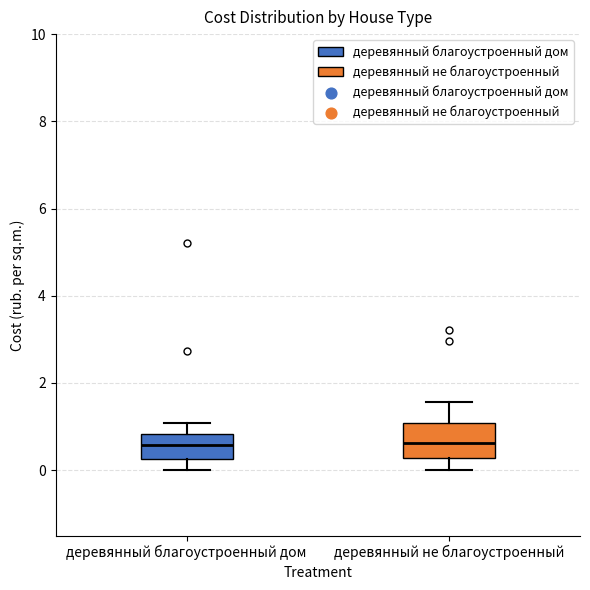

Reading left to right, transcribe this box plot: for each box, give where its median line is, the range the box spans, and where its two whiskers end, as read against the y-axis. The values are not printed on the chart, so give them approximately, as read against the axis.

деревянный благоустроенный дом: median 0.6, box 0.2 to 0.8, whiskers 0.0 to 1.0
деревянный не благоустроенный: median 0.6, box 0.2 to 1.0, whiskers 0.0 to 1.6